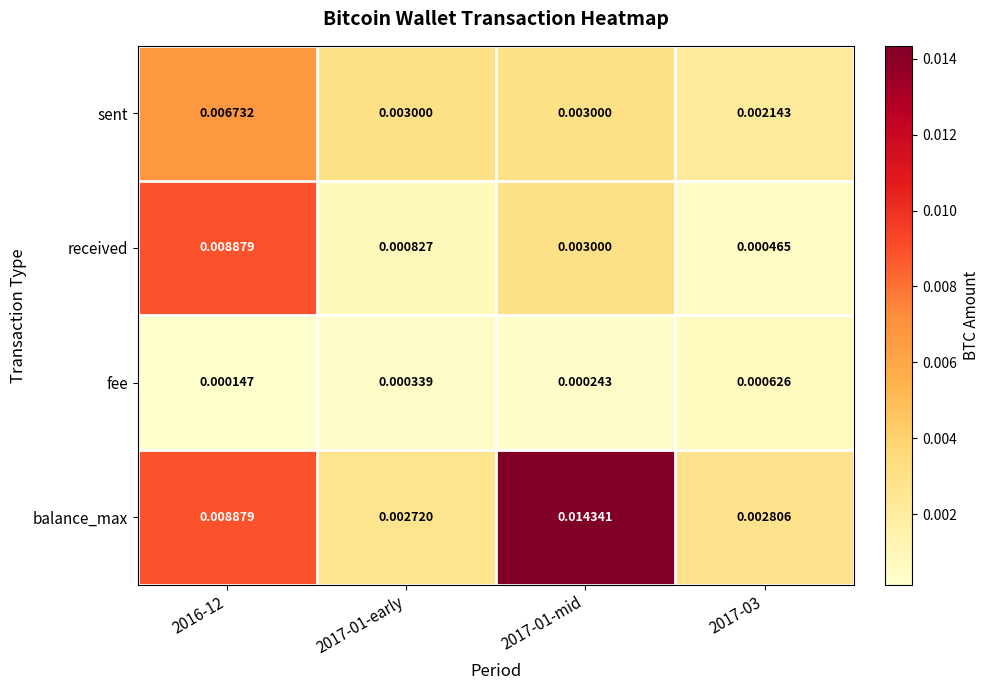

Which series has the largest range (max minus min)?

balance_max